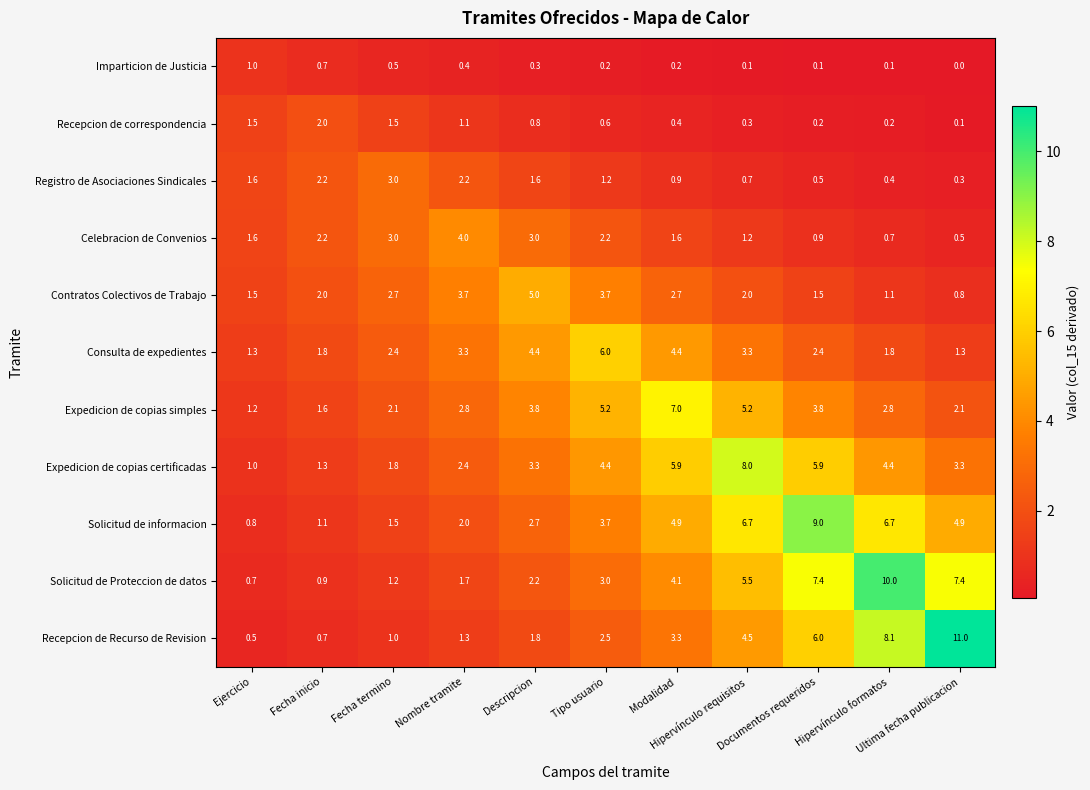

Which series has the largest range (max minus min)?

Recepcion de Recurso de Revision